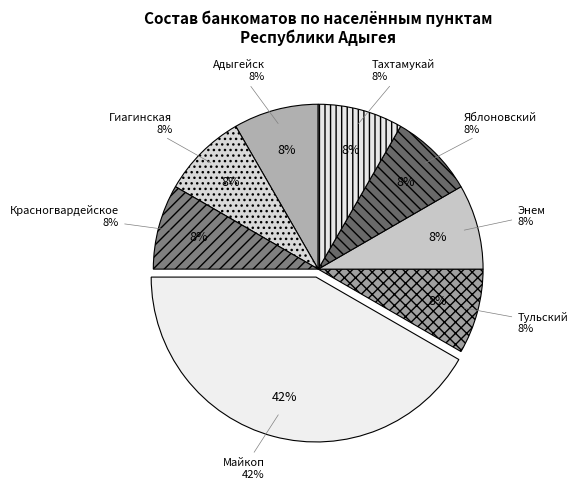

To the nearest percent, what is the average slice percentage?

12%